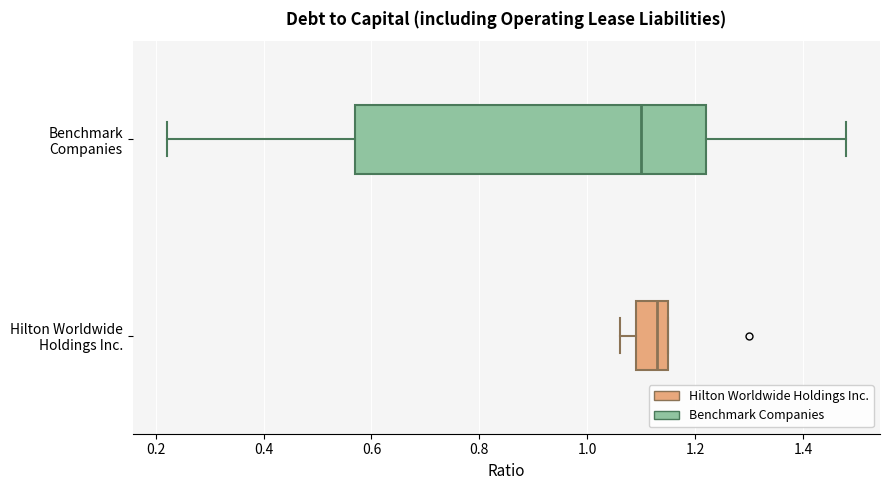

Where does the left whisker of the box for Hilton Worldwide Holdings Inc. end on the x-axis? The values are not printed on the chart, so give them approximately, as read against the axis.

1.06